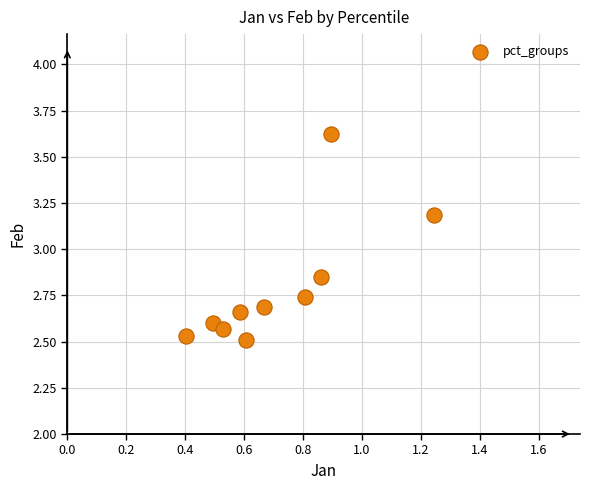

What is the average X value?

0.7